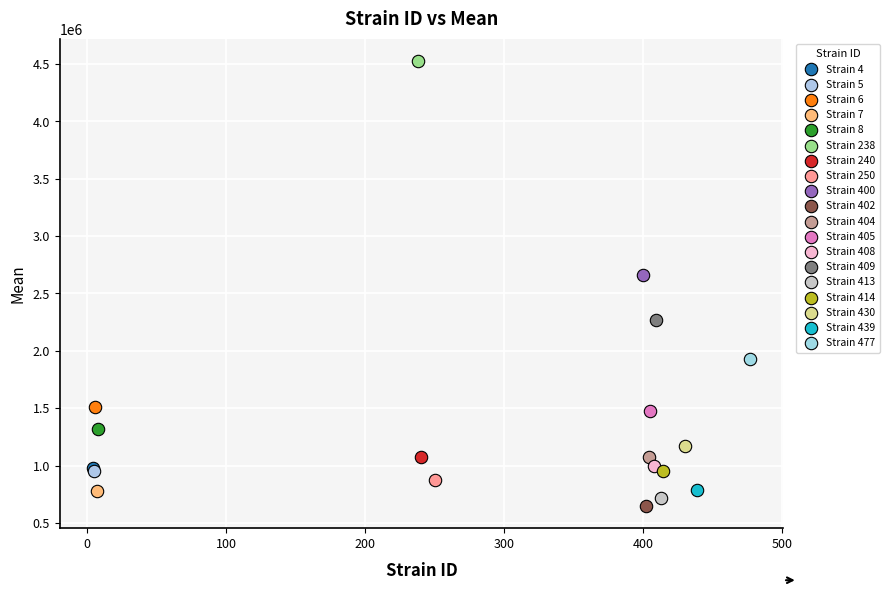

What are all the series names shown in the legend?

Strain 4, Strain 5, Strain 6, Strain 7, Strain 8, Strain 238, Strain 240, Strain 250, Strain 400, Strain 402, Strain 404, Strain 405, Strain 408, Strain 409, Strain 413, Strain 414, Strain 430, Strain 439, Strain 477